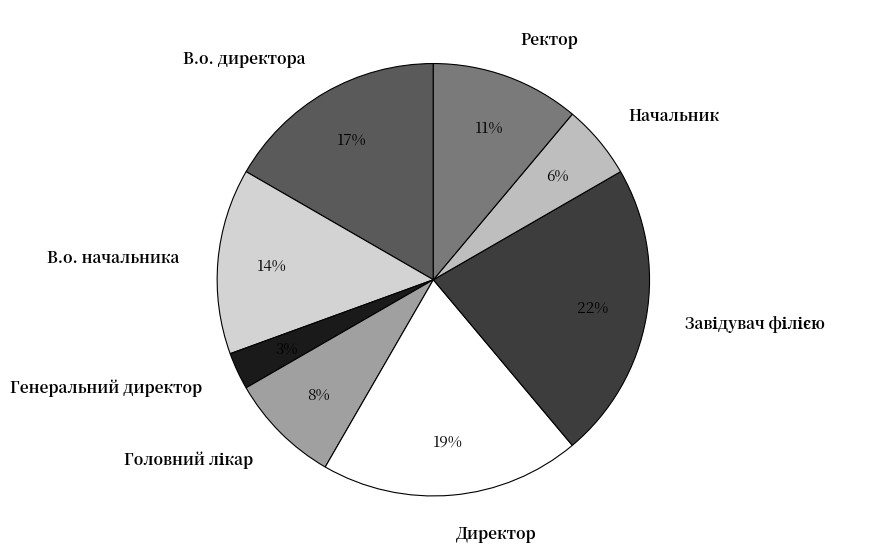

Which has a higher value, В.о. директора or Директор?

Директор